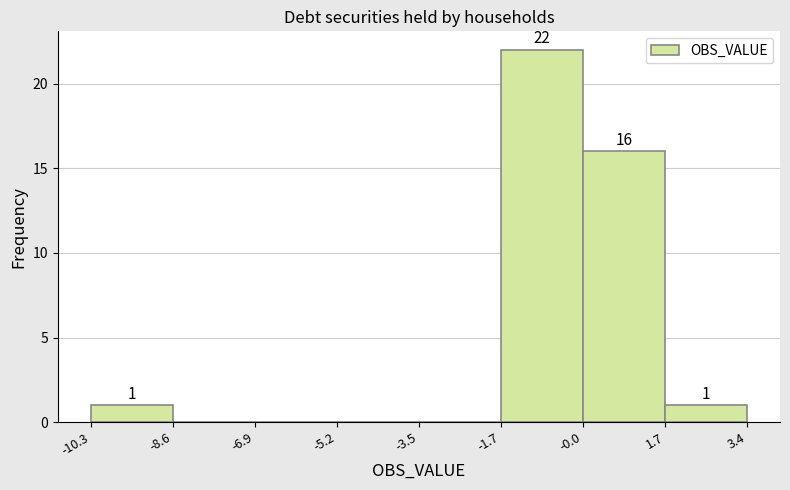

Over which range of the x-axis is the bar tallest?

-1.7 to -0.0